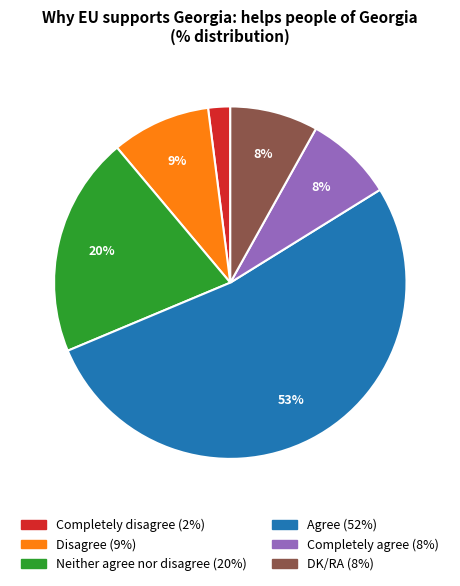

To the nearest percent, what is the combined percentage of Agree and Disagree?

62%